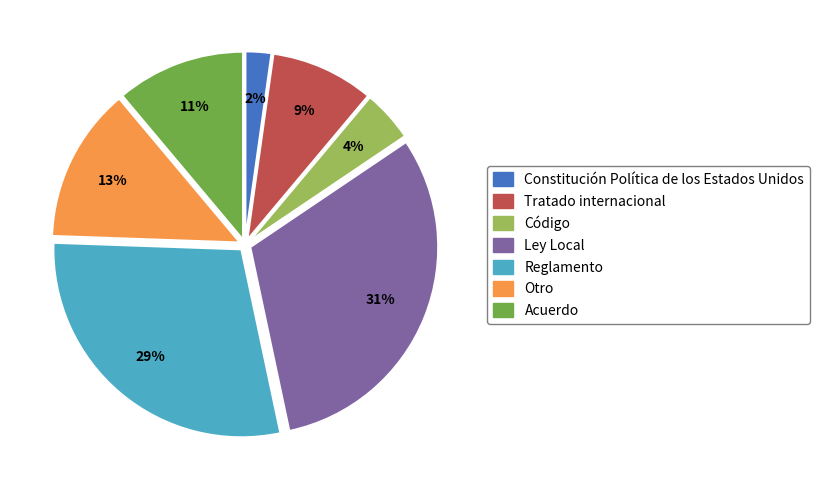

To the nearest percent, what percentage of the pie is Código?

4%